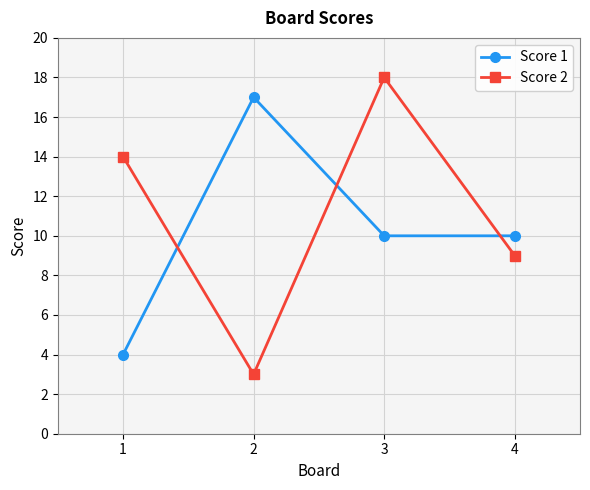

At which label is Score 2 closest to 10?

4